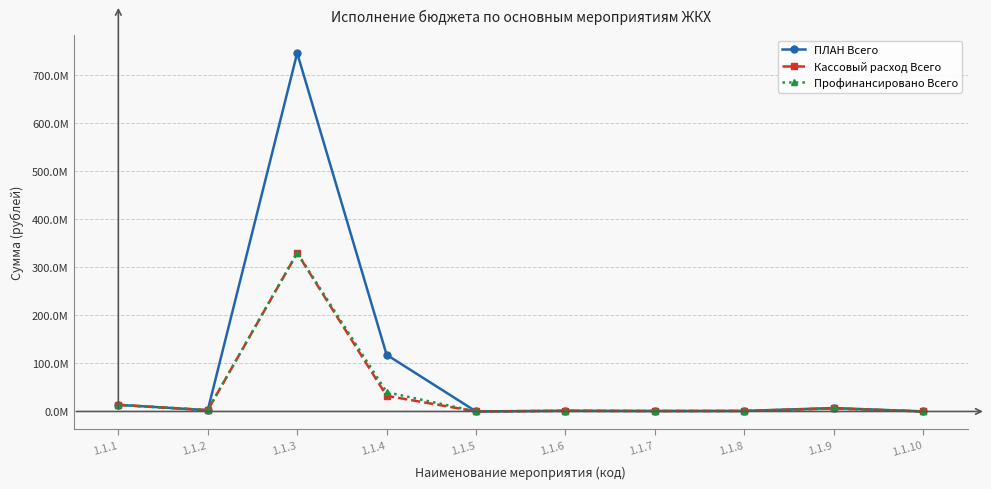

What is the sum of the Кассовый расход Всего values at 1.1.8 and 1.1.10?

1236228.6